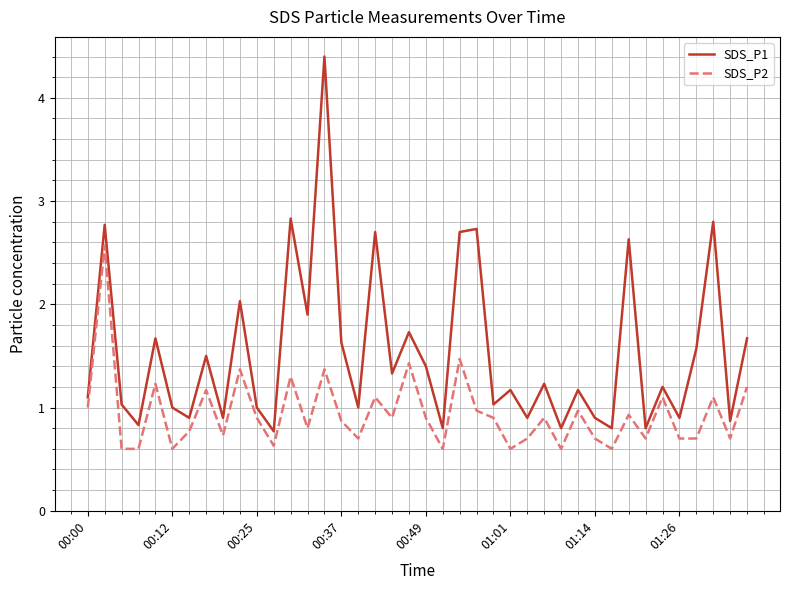

How many series are shown in this chart?

2